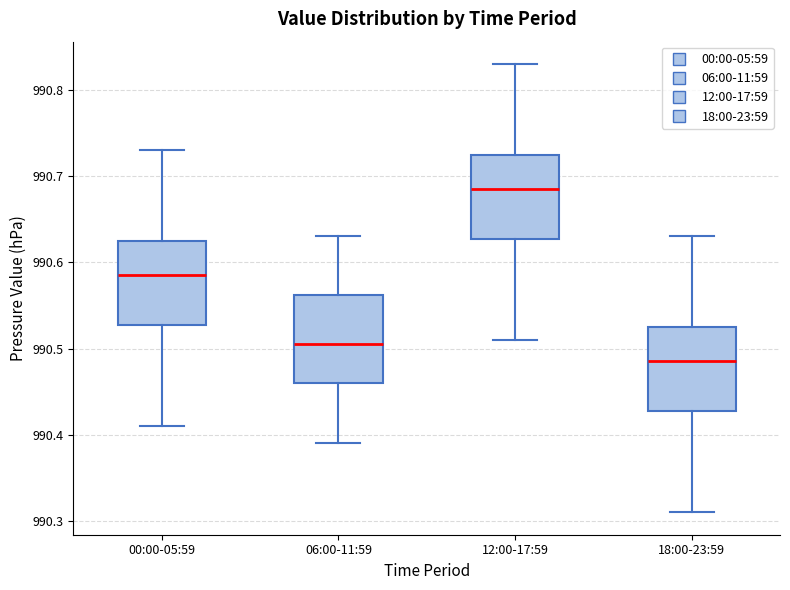

Reading left to right, read every box against the y-axis: the position of its median line, the range the box covers, and the ends of its whiskers. The values are not printed on the chart, so give them approximately, as read against the axis.

00:00-05:59: median 990.59, box 990.53 to 990.63, whiskers 990.41 to 990.73
06:00-11:59: median 990.51, box 990.46 to 990.56, whiskers 990.39 to 990.63
12:00-17:59: median 990.69, box 990.63 to 990.73, whiskers 990.51 to 990.83
18:00-23:59: median 990.49, box 990.43 to 990.53, whiskers 990.31 to 990.63